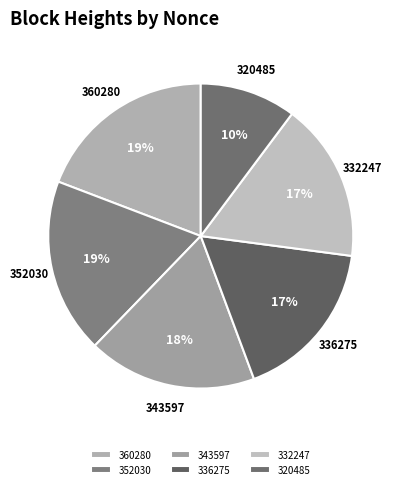

Between 343597 and 352030, which is larger?

352030